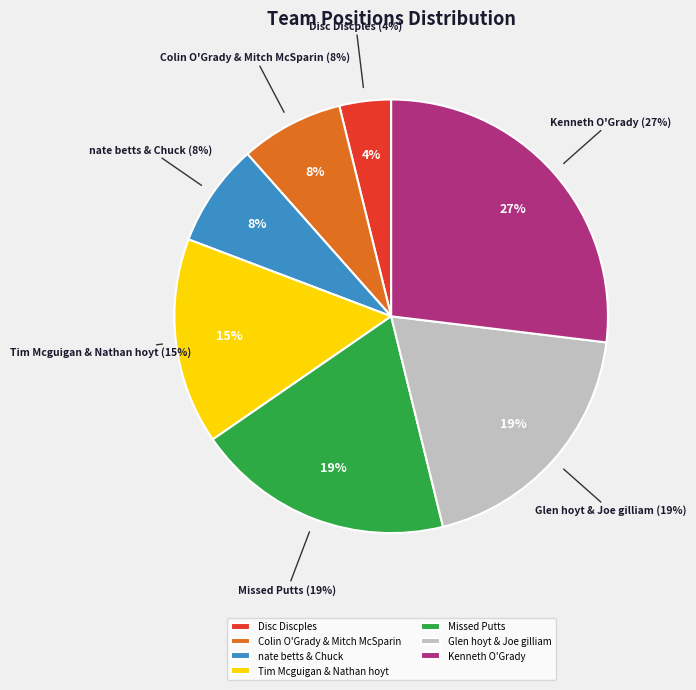

The Tim Mcguigan & Nathan hoyt slice represents 15% of the pie. True or false?

True